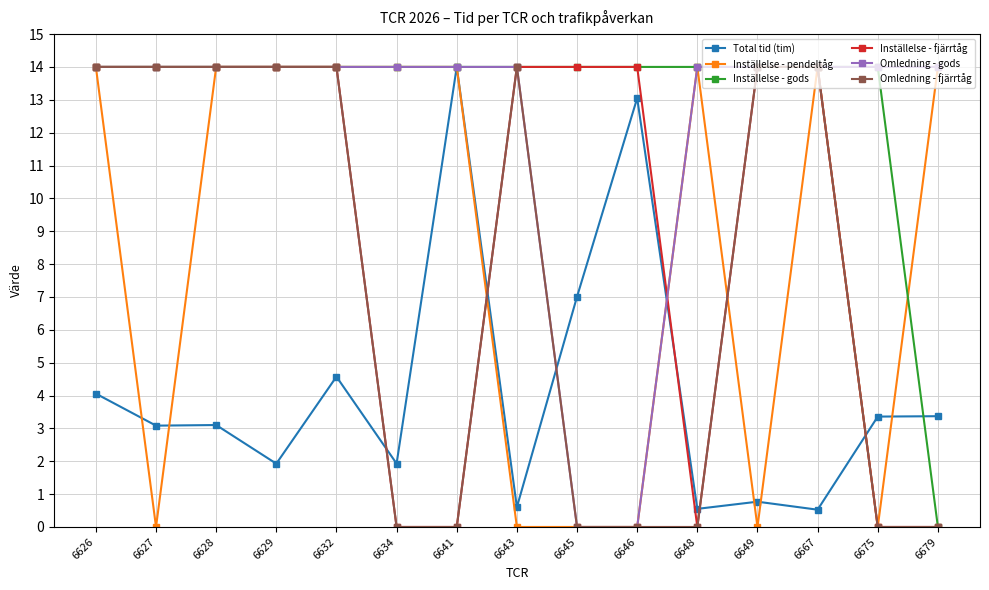

The Total tid (tim) series shows 0.6 at 6643. True or false?

True